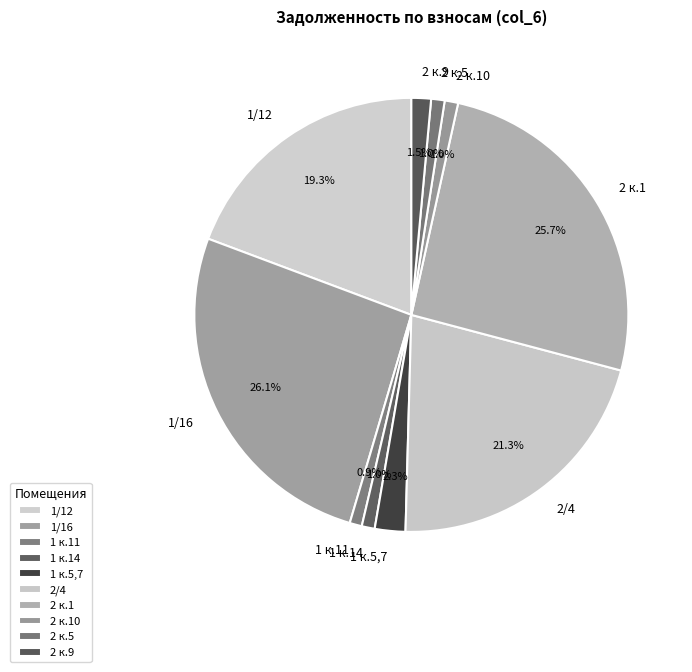

Is there any slice that represents more than half of the pie?

No